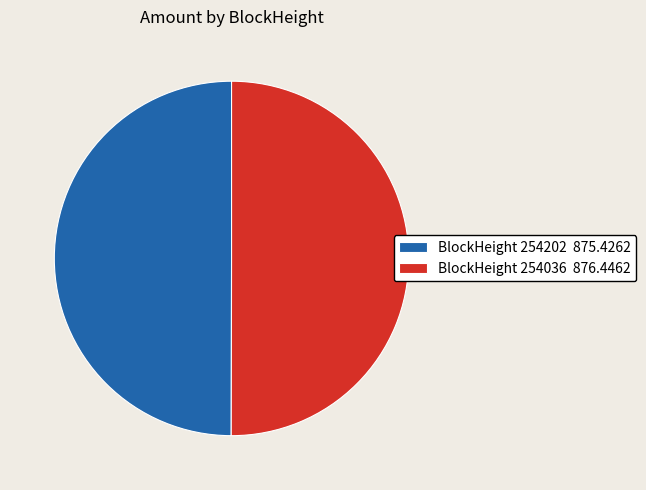

Approximately how many times larger is the value at BlockHeight 254202 875.4262 compared to BlockHeight 254036 876.4462?

1.0